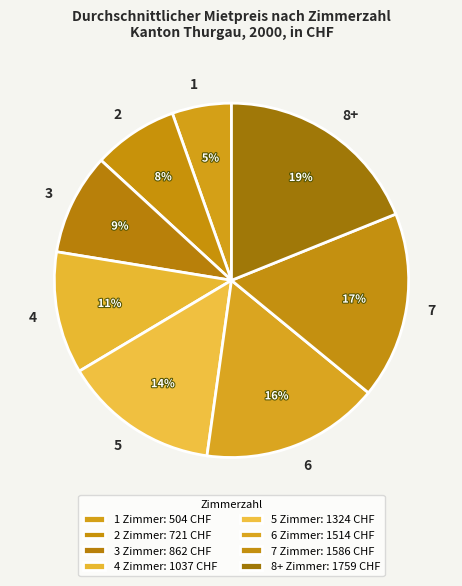

Does any single category account for the majority?

No